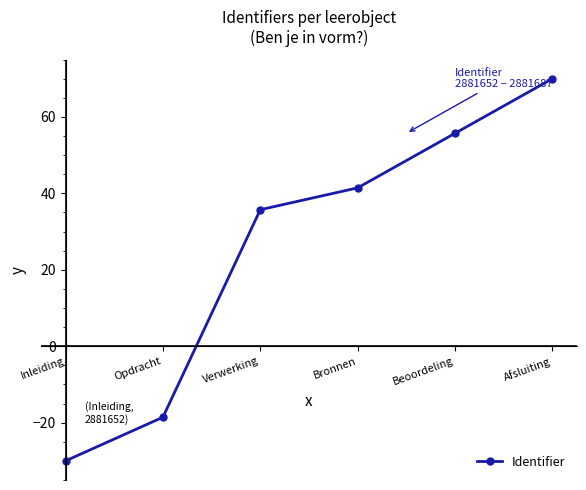

Where does the data first go above 41?

Bronnen